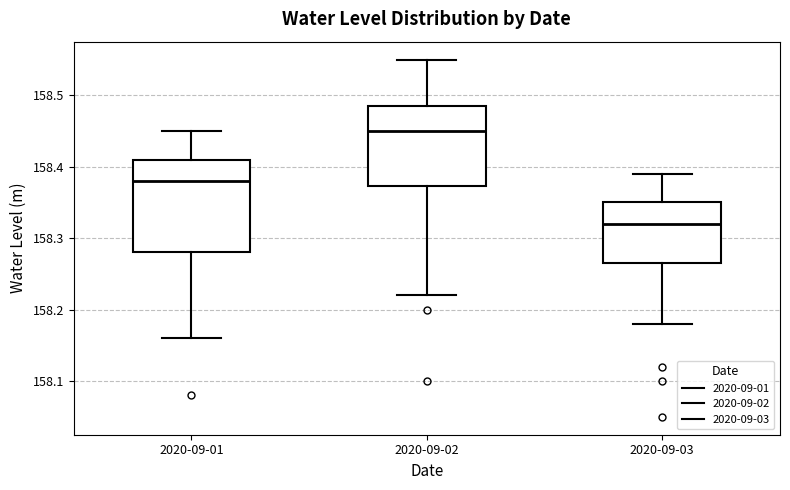

Reading left to right, transcribe this box plot: for each box, give where its median line is, the range the box spans, and where its two whiskers end, as read against the y-axis. The values are not printed on the chart, so give them approximately, as read against the axis.

2020-09-01: median 158.38, box 158.28 to 158.41, whiskers 158.16 to 158.45
2020-09-02: median 158.45, box 158.37 to 158.49, whiskers 158.22 to 158.55
2020-09-03: median 158.32, box 158.27 to 158.35, whiskers 158.18 to 158.39